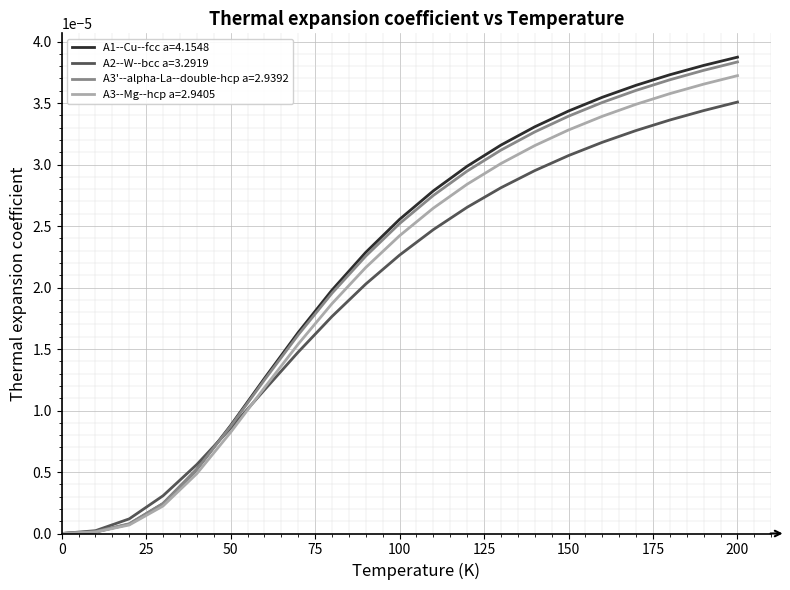

How many lines are shown in the chart?

4